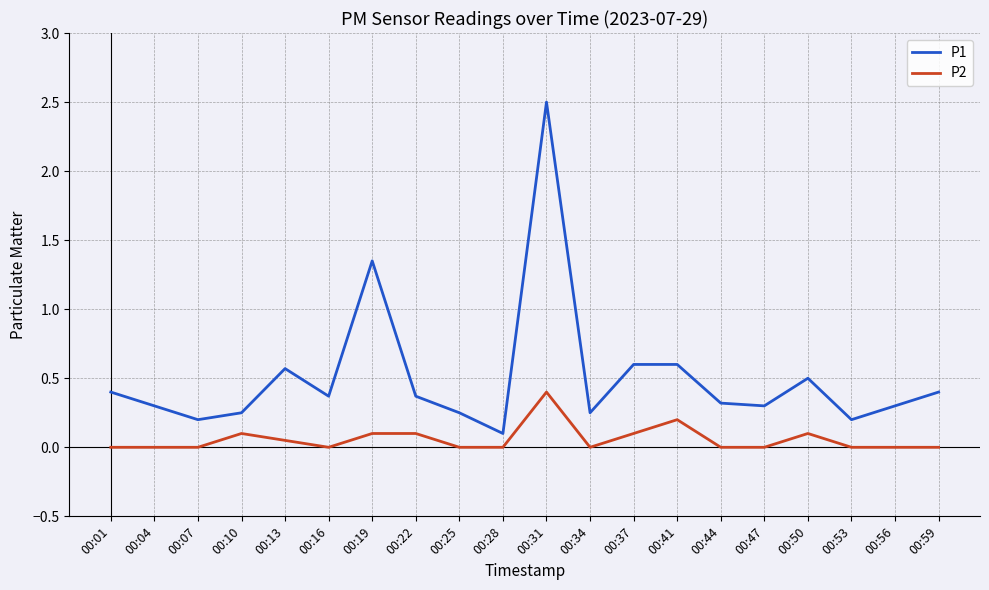

What is the difference between the maximum and minimum values in the P1 series?

2.4